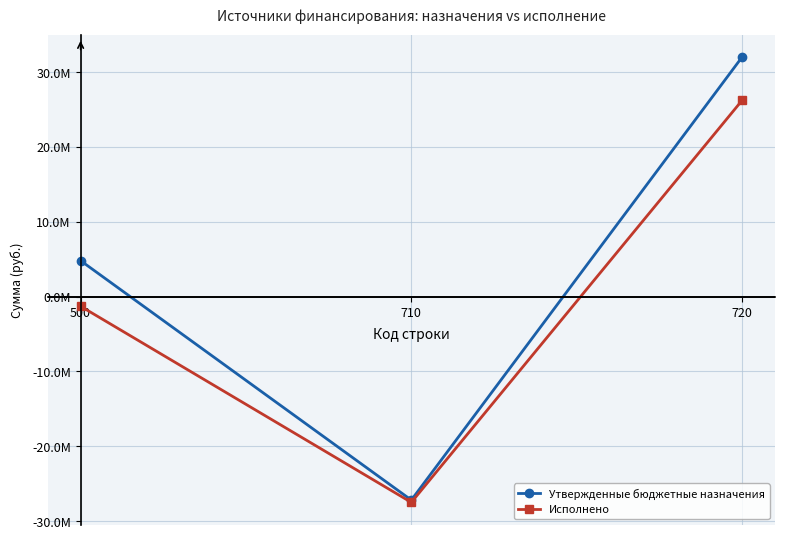

At how many categories does at least one series exceed 16943001?

1